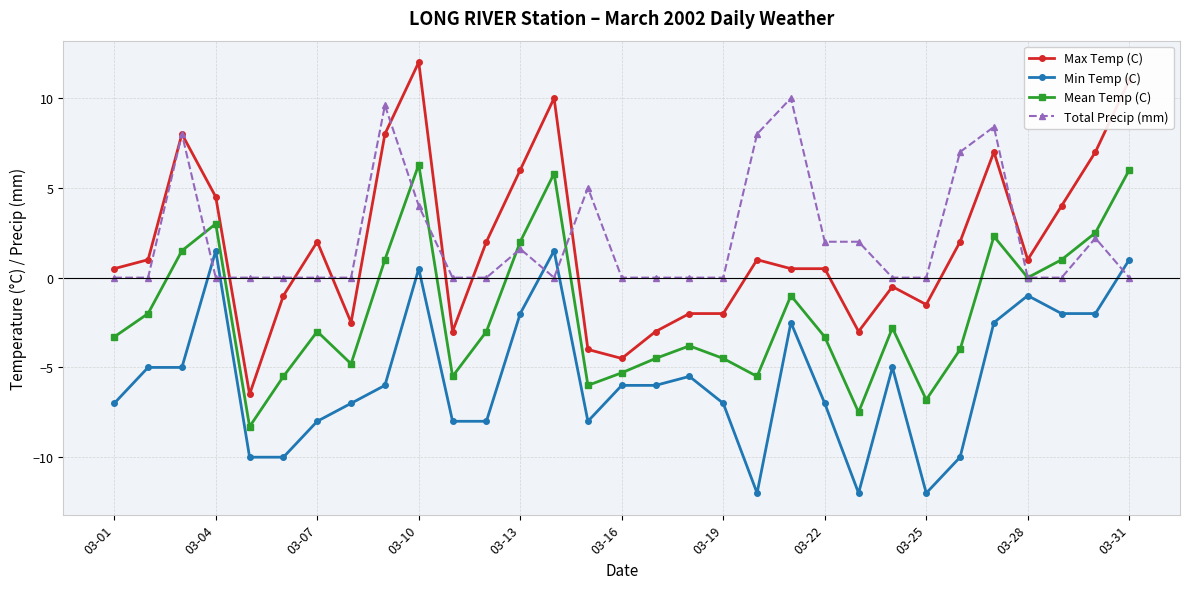

What is the lowest value of the Mean Temp (C) series?

-8.3